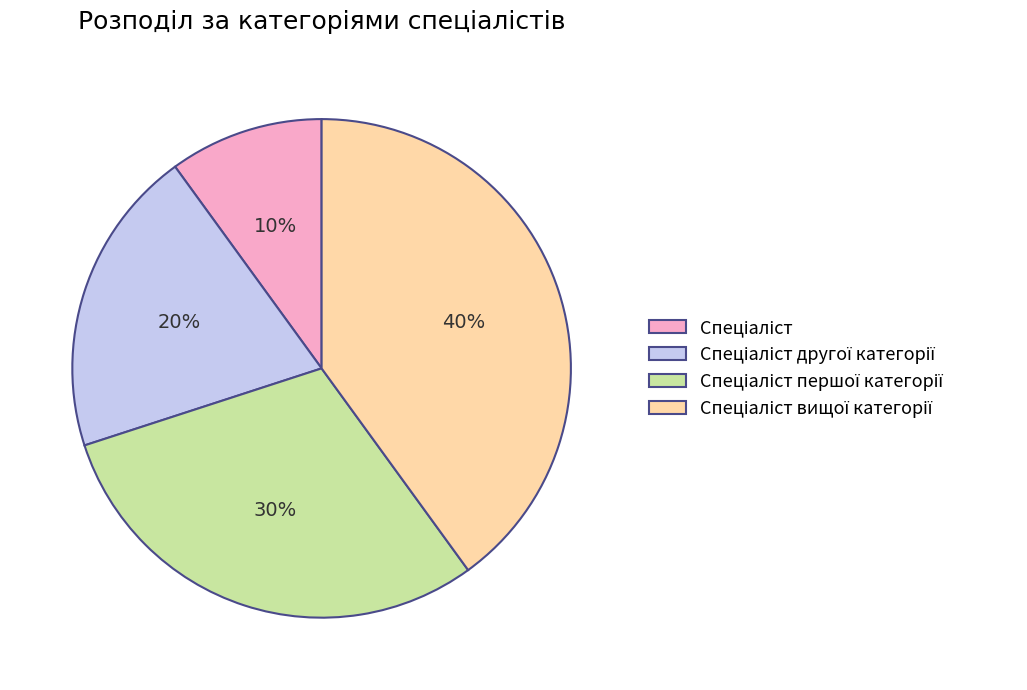

To the nearest percent, what is the difference between the largest and smallest slice percentages?

30%